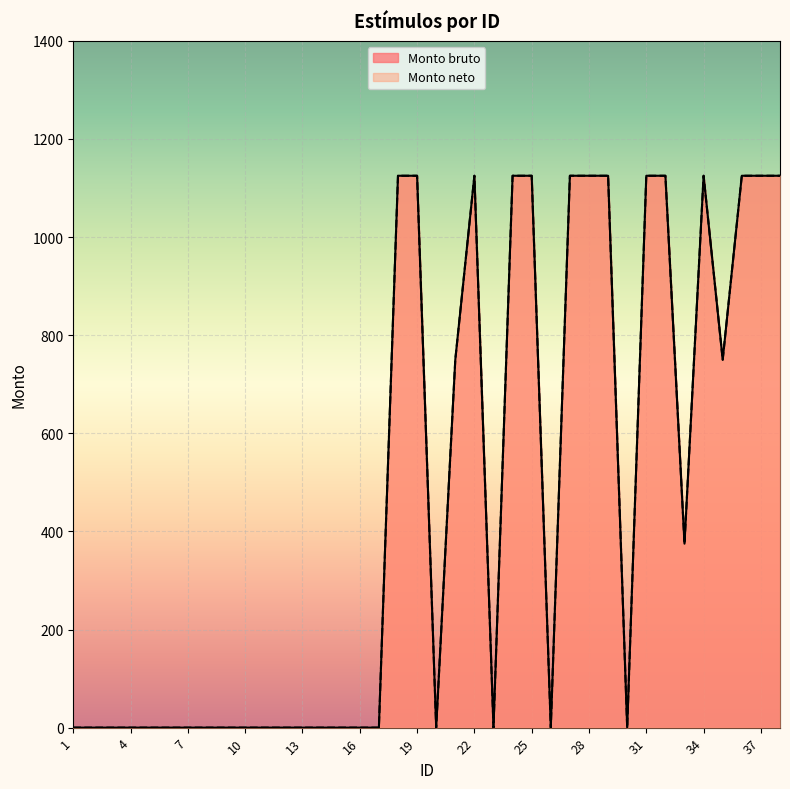

How many lines are shown in the chart?

2